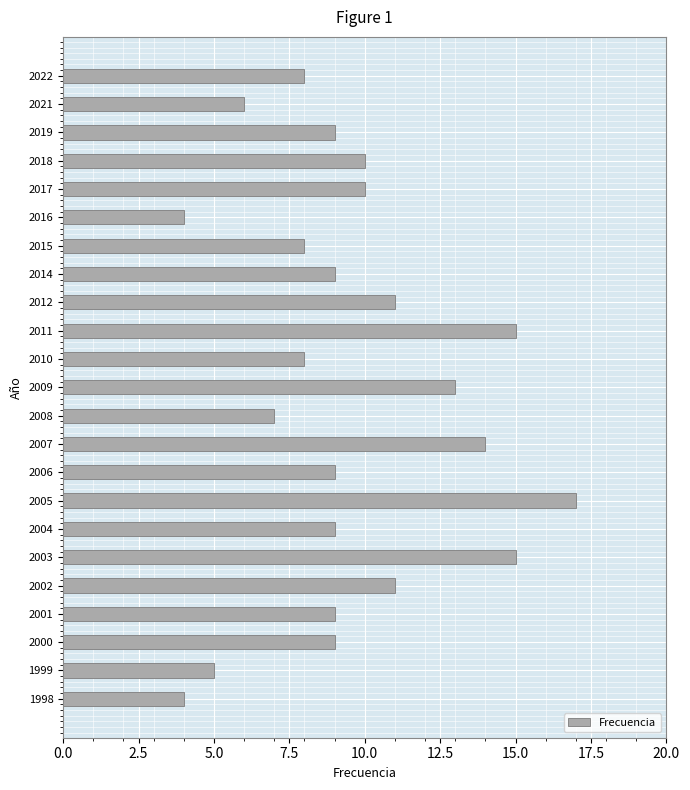

At which category does the chart reach its peak across all series?

2005